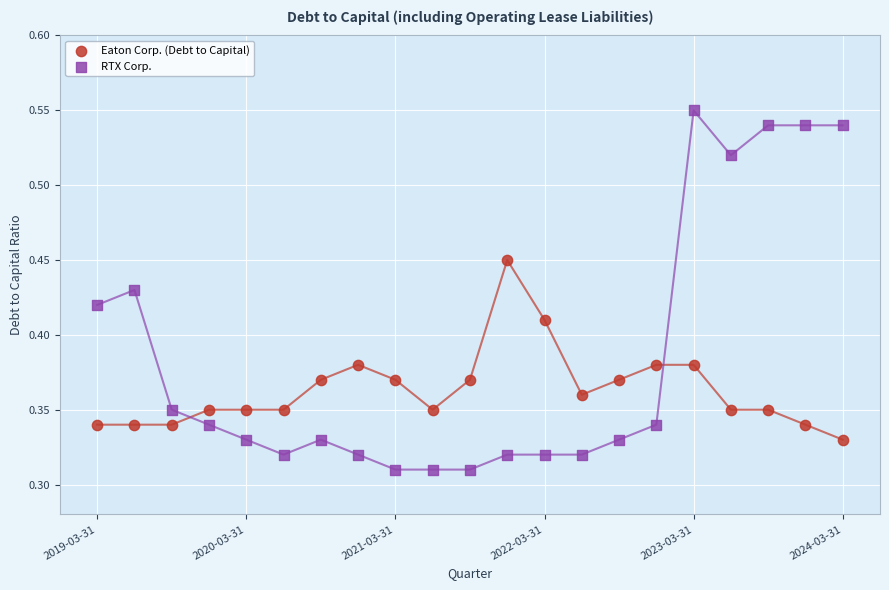

Which series reaches the maximum Y coordinate?

RTX Corp.